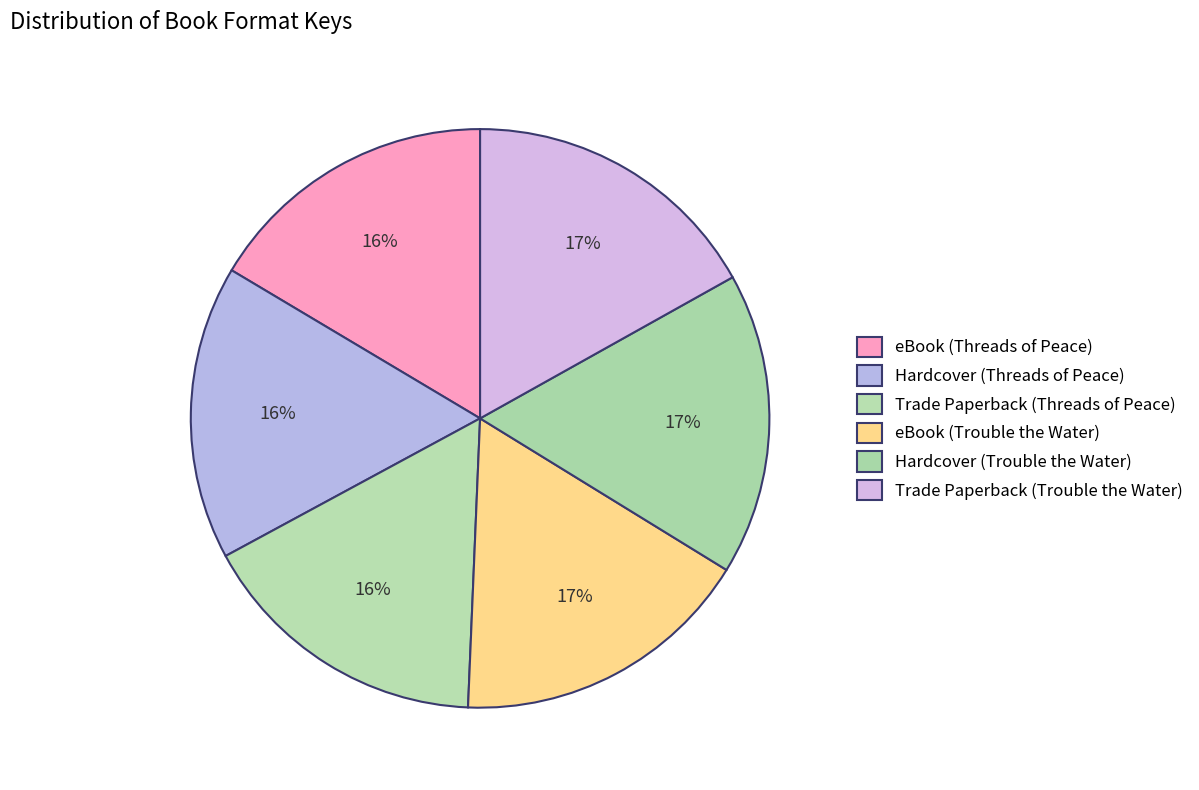

How many slices are in this pie chart?

6